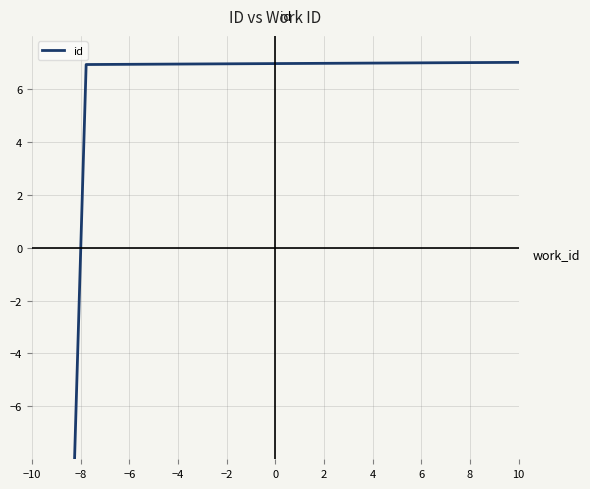

What is the difference between the maximum and second lowest values?

0.1